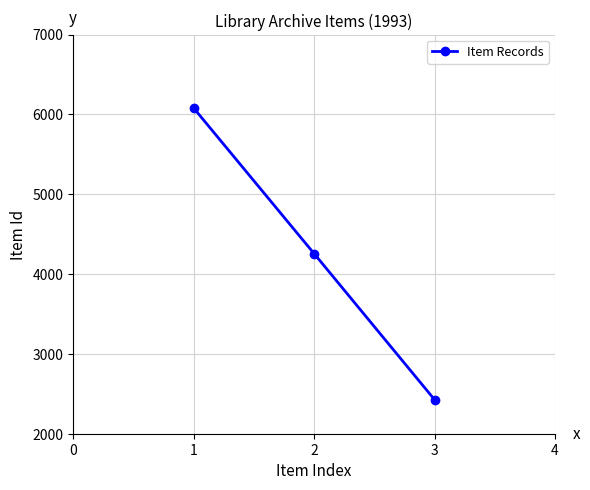

Reading left to right, what are all the values shown in this chart?

6079	4256	2427